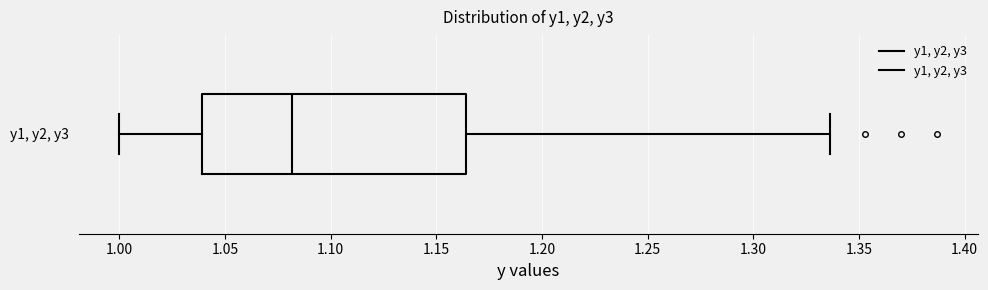

Transcribe this box plot: give where the median line is, the range the box spans, and where the two whiskers end, as read against the x-axis. The values are not printed on the chart, so give them approximately, as read against the axis.

median 1.080, box 1.040 to 1.165, whiskers 1.000 to 1.335